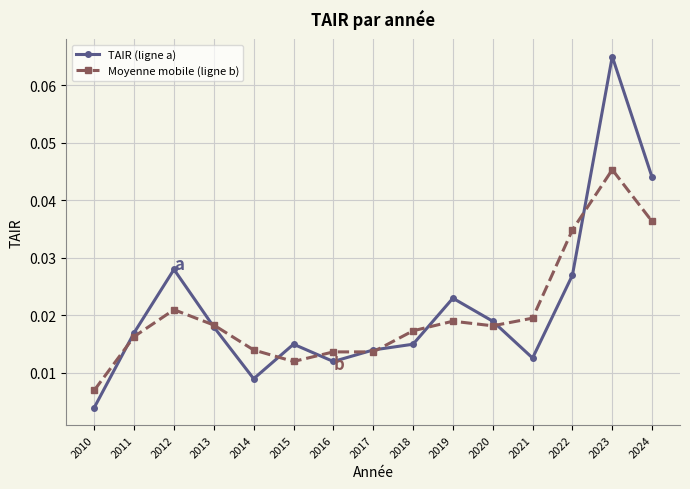

Which category has the lowest value in the Moyenne mobile (ligne b) series?

2010